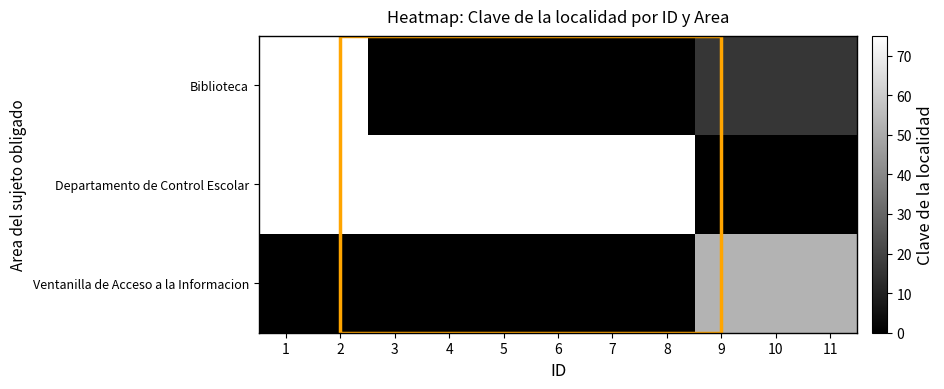

What is the total value across all series at 2?

150